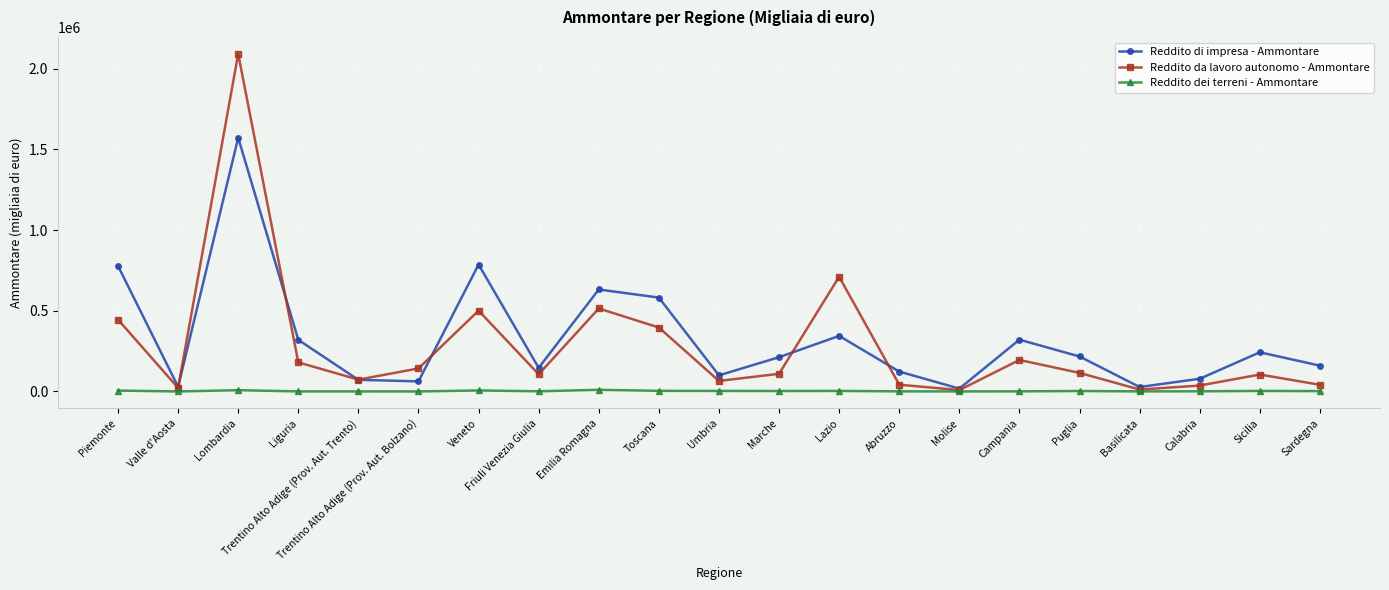

Which series has the largest total across all categories?

Reddito di impresa - Ammontare